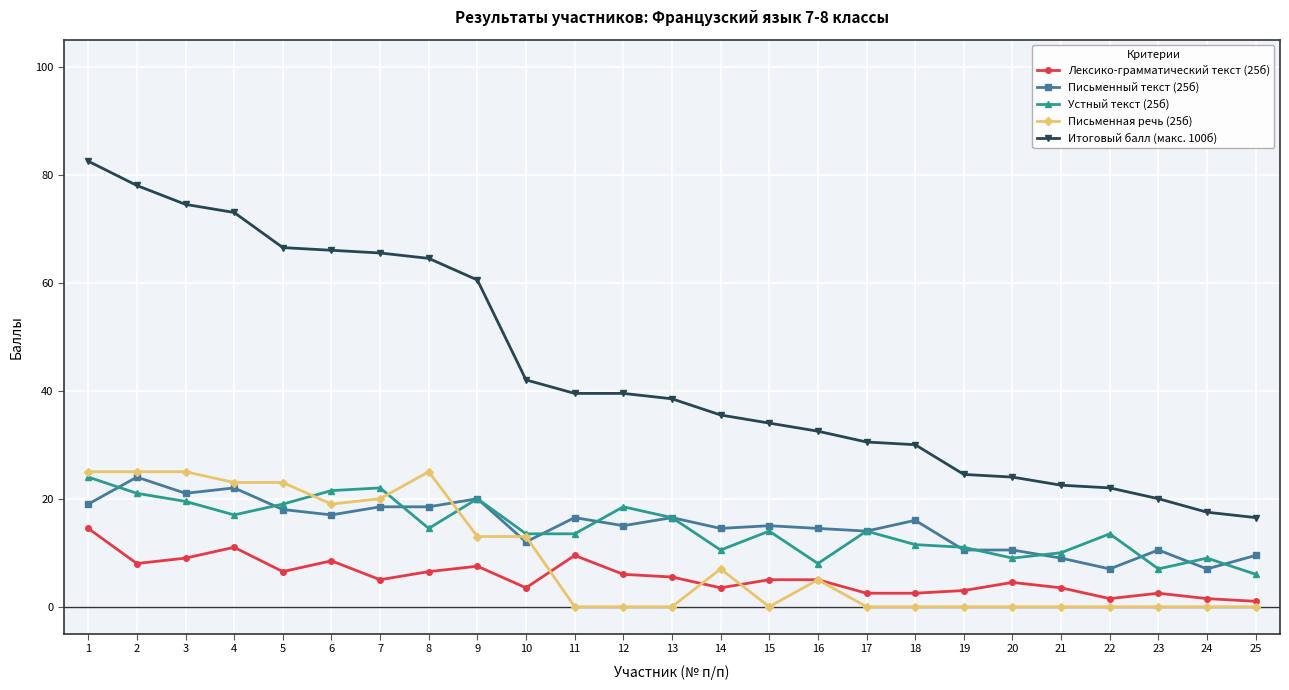

True or false: Письменный текст (25б) has a value of 9.0 at 21.

True